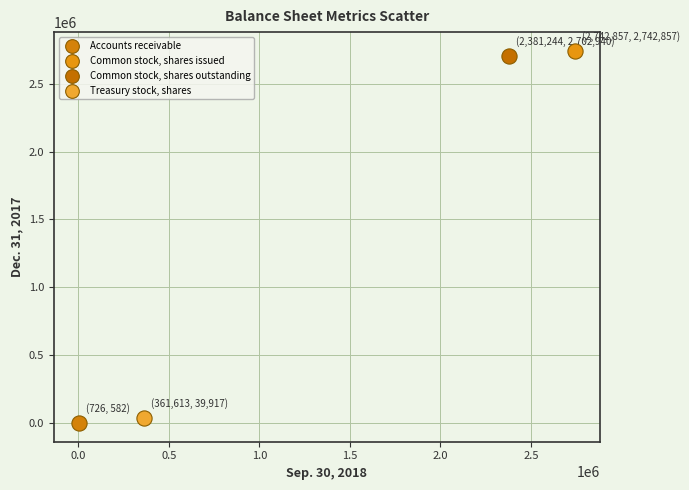

Which series reaches the minimum Y coordinate?

Accounts receivable